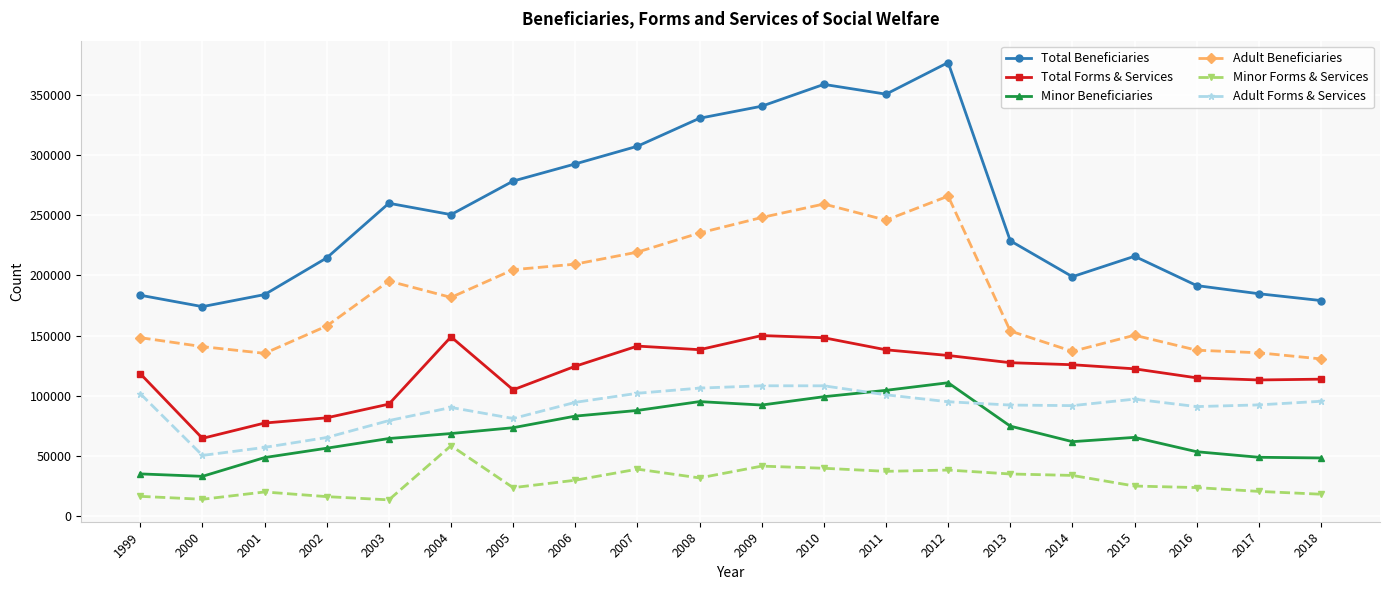

Rank the series at 2015 from highest to lowest value.

Total Beneficiaries, Adult Beneficiaries, Total Forms & Services, Adult Forms & Services, Minor Beneficiaries, Minor Forms & Services